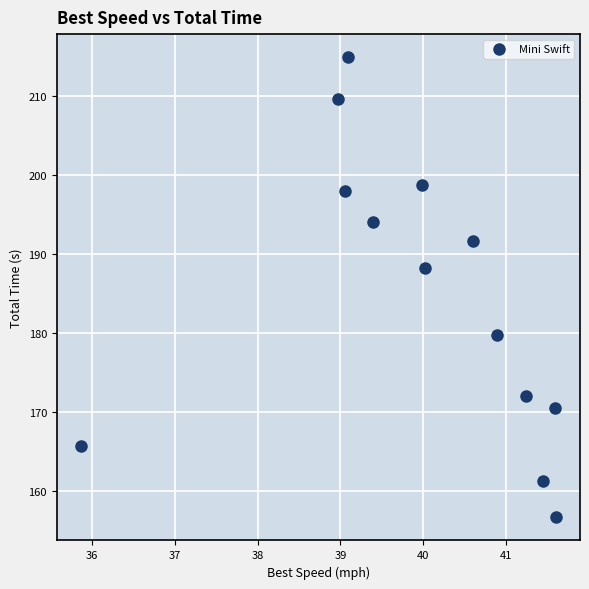

What Y value in the scatter plot is closest to 185?

188.2